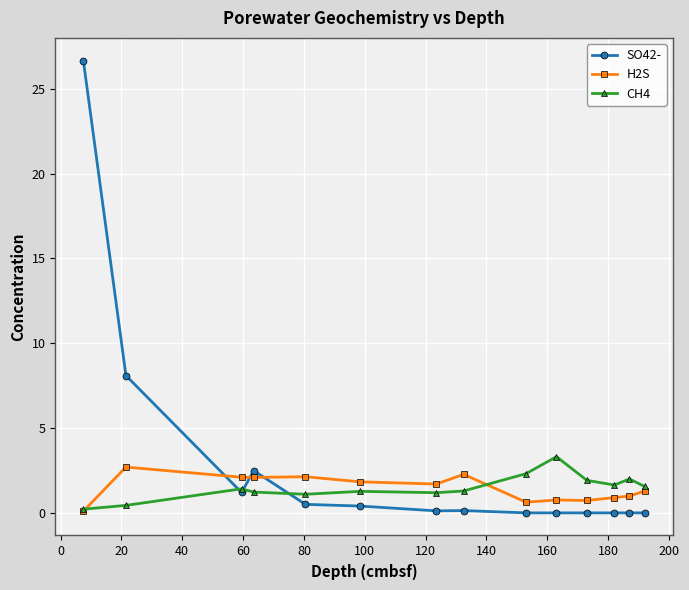

Which series has the largest total across all categories?

SO42-